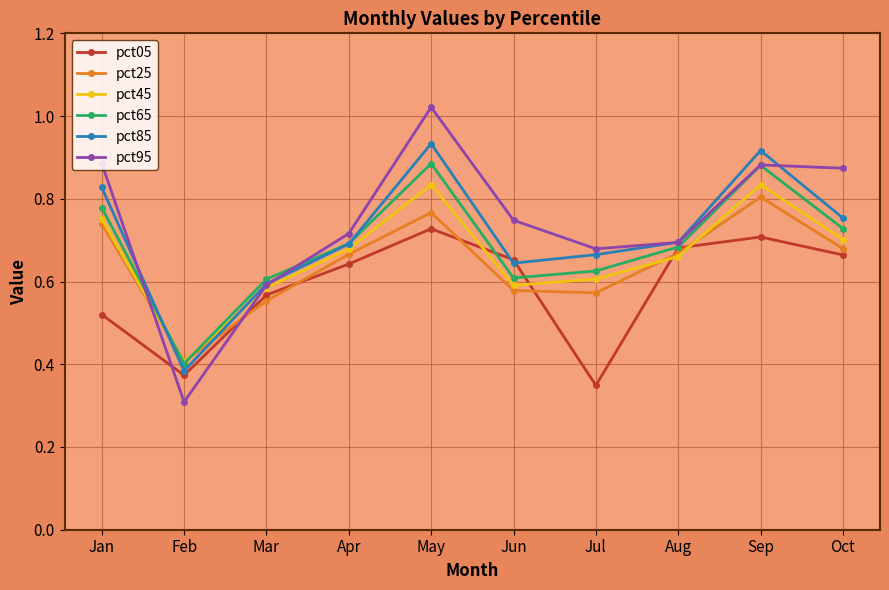

Is this an area chart (filled region under the line)?

No